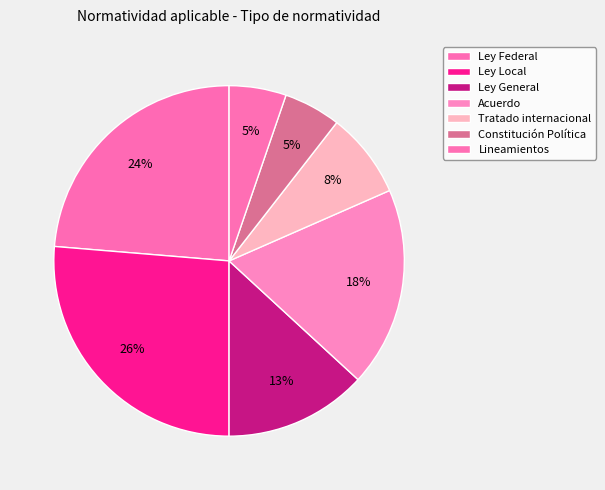

What is the largest slice in the pie chart?

Ley Local